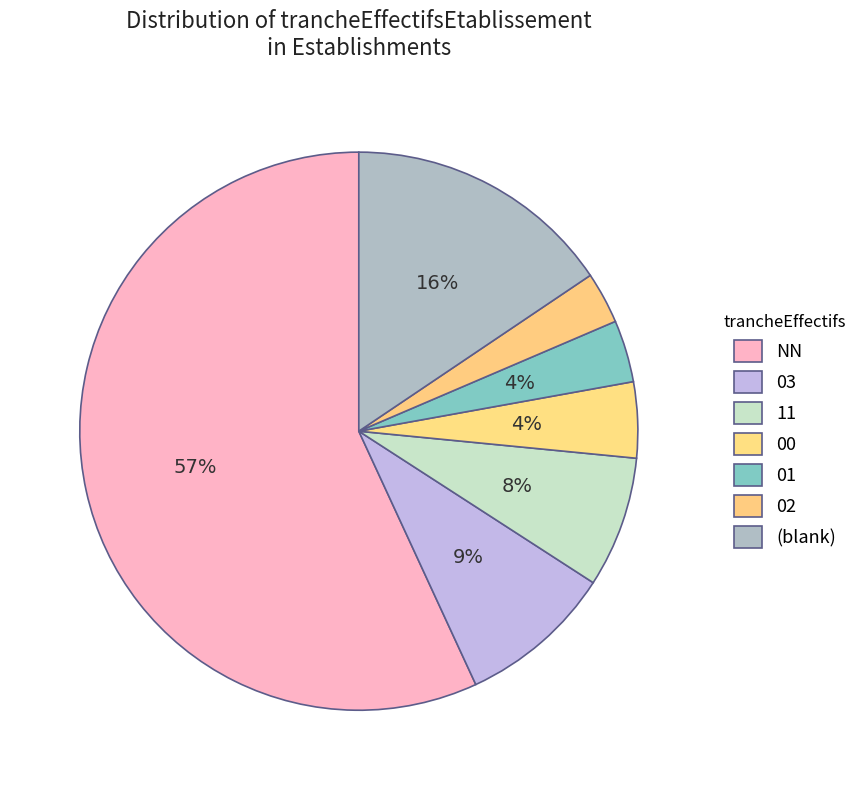

What is the smallest slice in the pie chart?

02